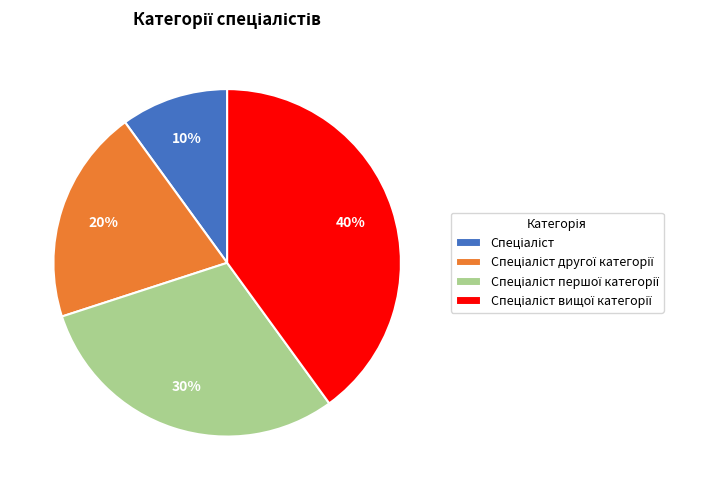

Count the number of slices in the pie.

4